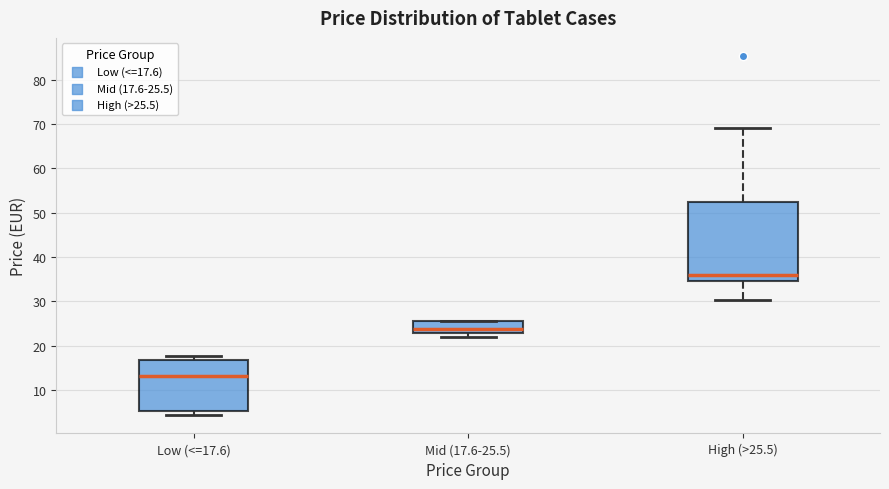

Reading left to right, read every box against the y-axis: the position of its median line, the range the box covers, and the ends of its whiskers. The values are not printed on the chart, so give them approximately, as read against the axis.

Low (<=17.6): median 13, box 5 to 17, whiskers 4 to 18
Mid (17.6-25.5): median 24, box 23 to 25, whiskers 22 to 25
High (>25.5): median 36, box 35 to 53, whiskers 30 to 69